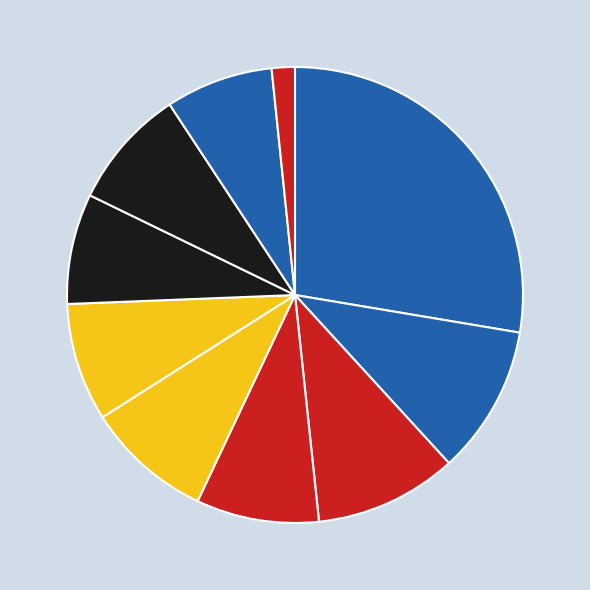

How many slices are in this pie chart?

10